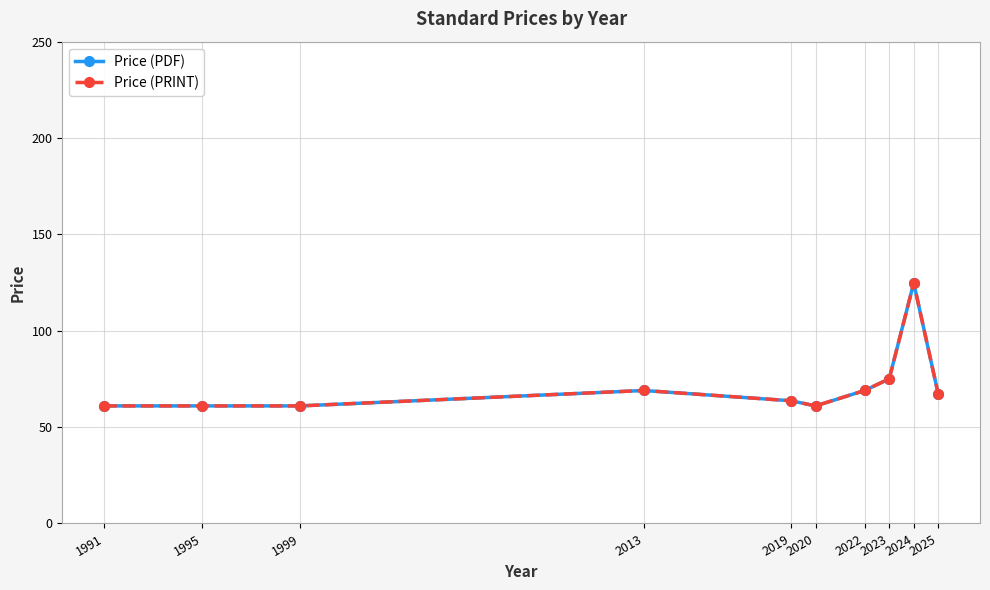

The value of Price (PRINT) at 2023 is 75.1. True or false?

True